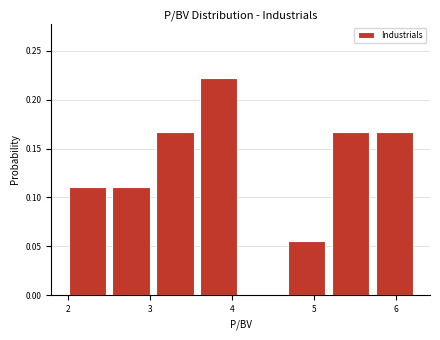

How tall is the bar that spans 5.2 to 5.7 on the x-axis? Neither the bar edges nor the heights are printed on the chart, so give them approximately, as read against the axes.

0.165